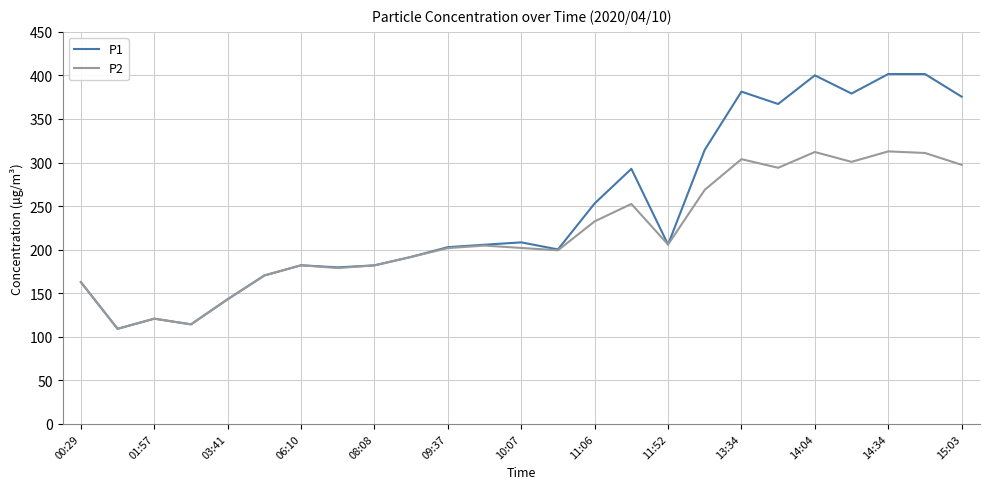

Which series has the largest range (max minus min)?

P1